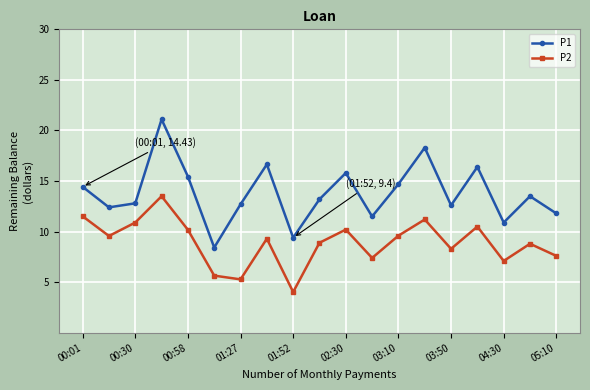

What are all the series names shown in the legend?

P1, P2